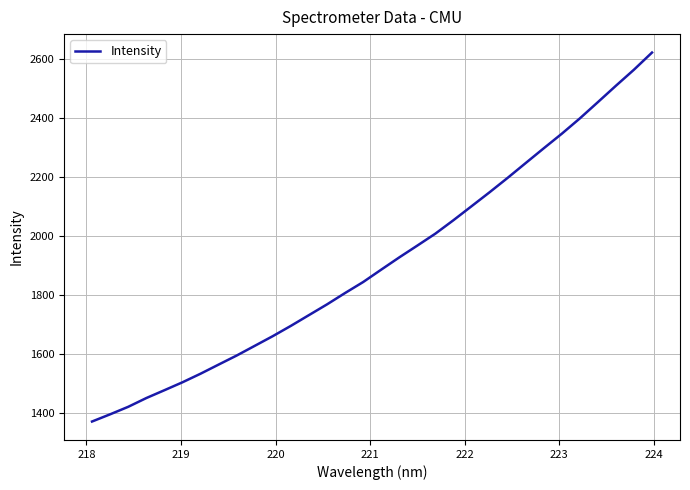

What is the minimum value shown in the chart?

1370.1